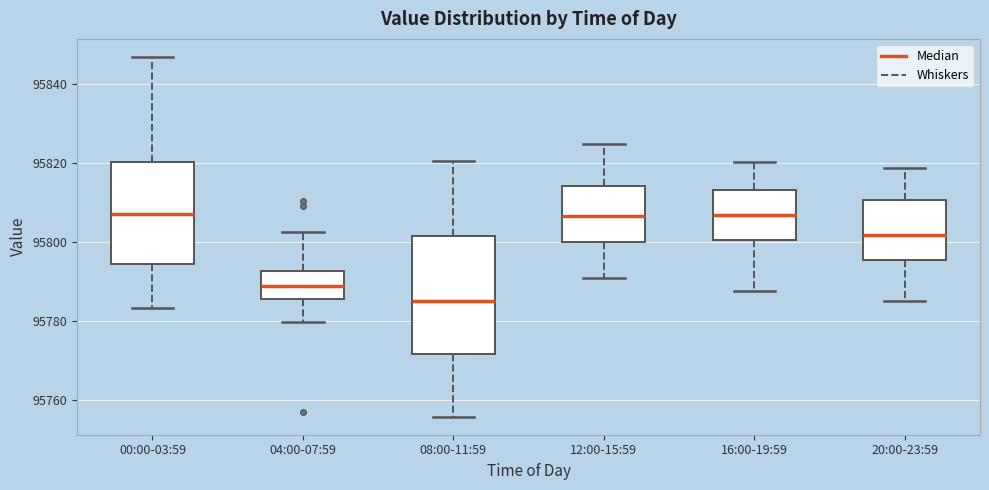

Which box has the lowest median line?

08:00-11:59